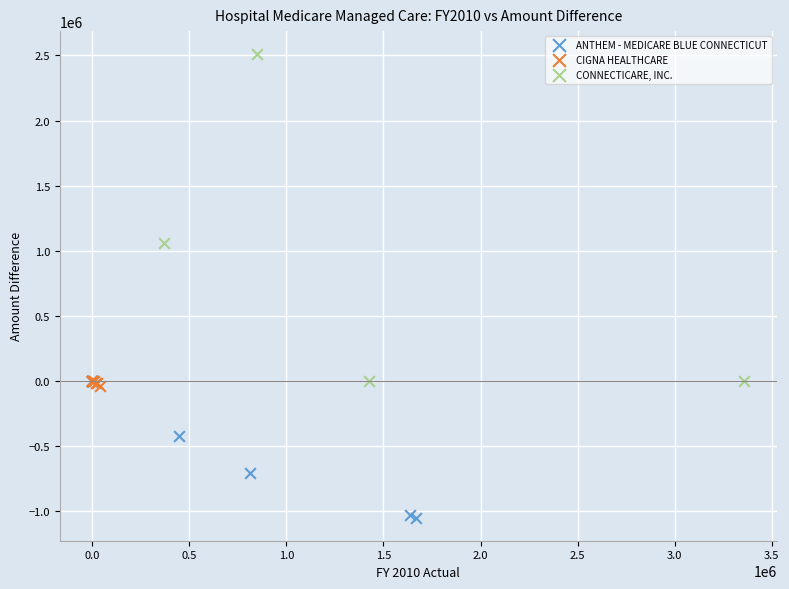

What are all the series names shown in the legend?

ANTHEM - MEDICARE BLUE CONNECTICUT, CIGNA HEALTHCARE, CONNECTICARE, INC.